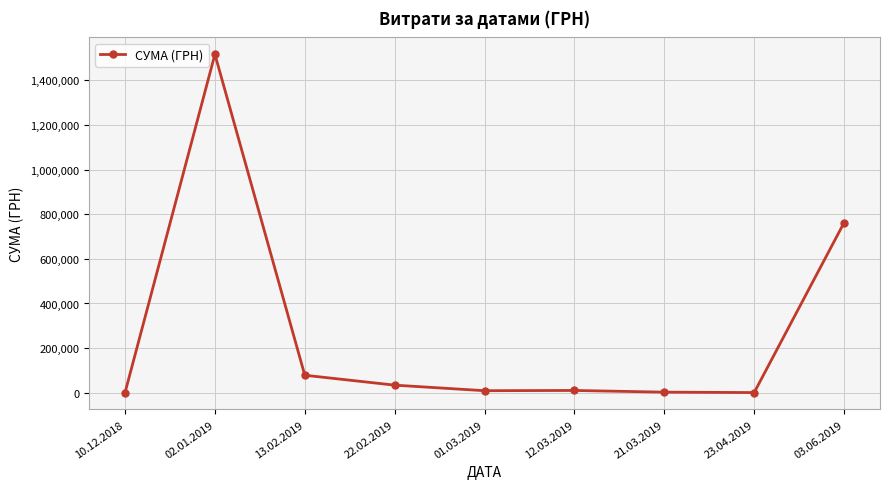

What is the sum of all values?

2414839.6